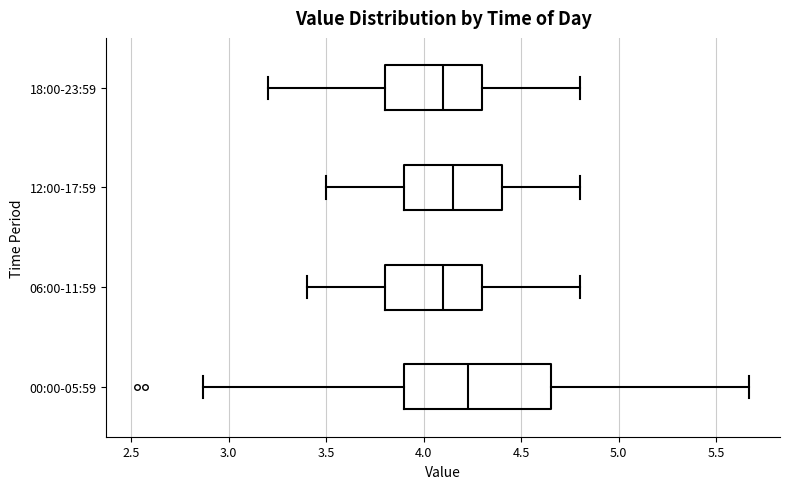

Where does the left whisker of the box for 18:00-23:59 end on the x-axis? The values are not printed on the chart, so give them approximately, as read against the axis.

3.20